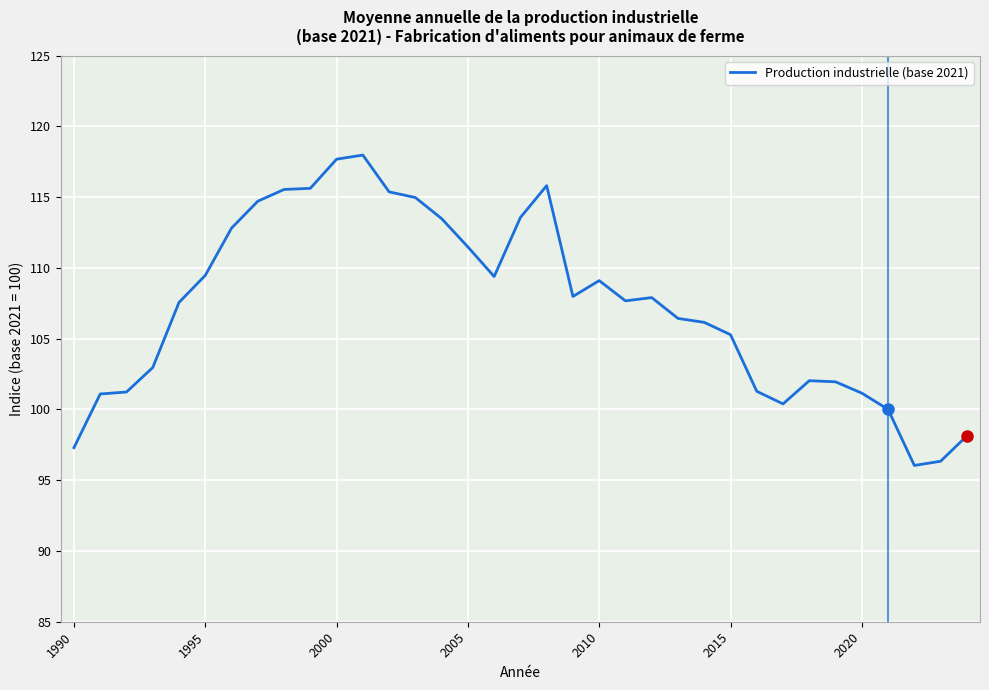

What is the difference between the maximum and minimum values?

21.9